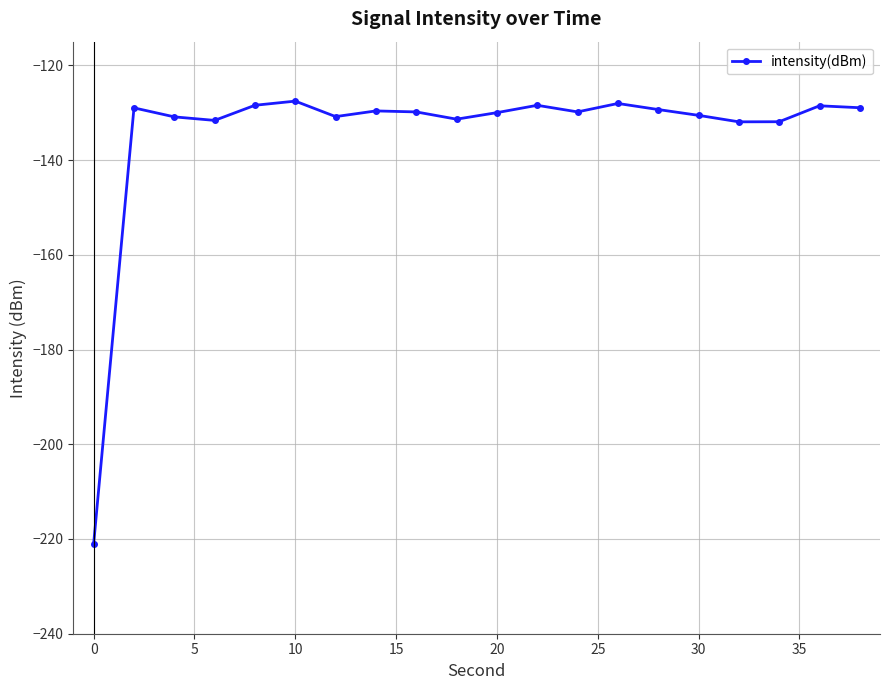

How many lines are shown in the chart?

1